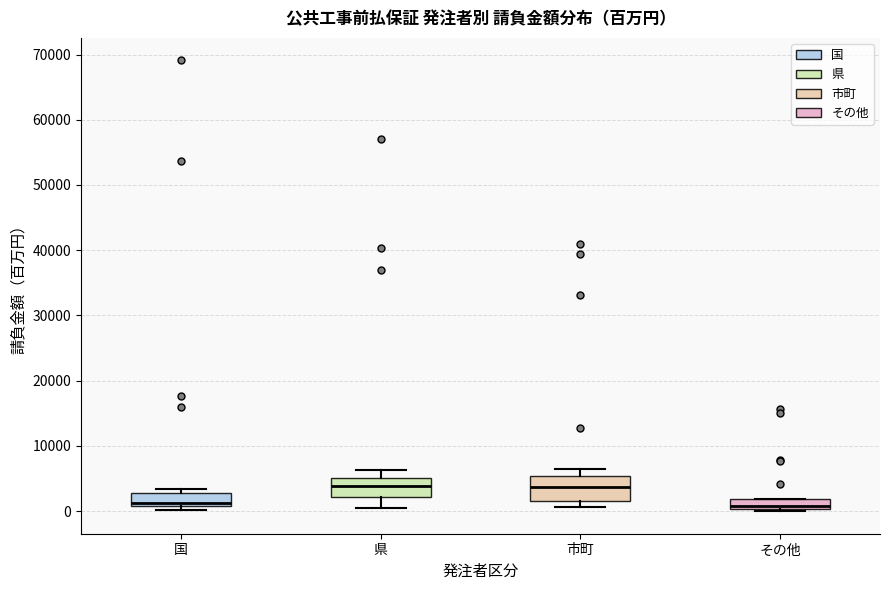

Where is the upper edge of the box for その他 on the y-axis? The values are not printed on the chart, so give them approximately, as read against the axis.

2000